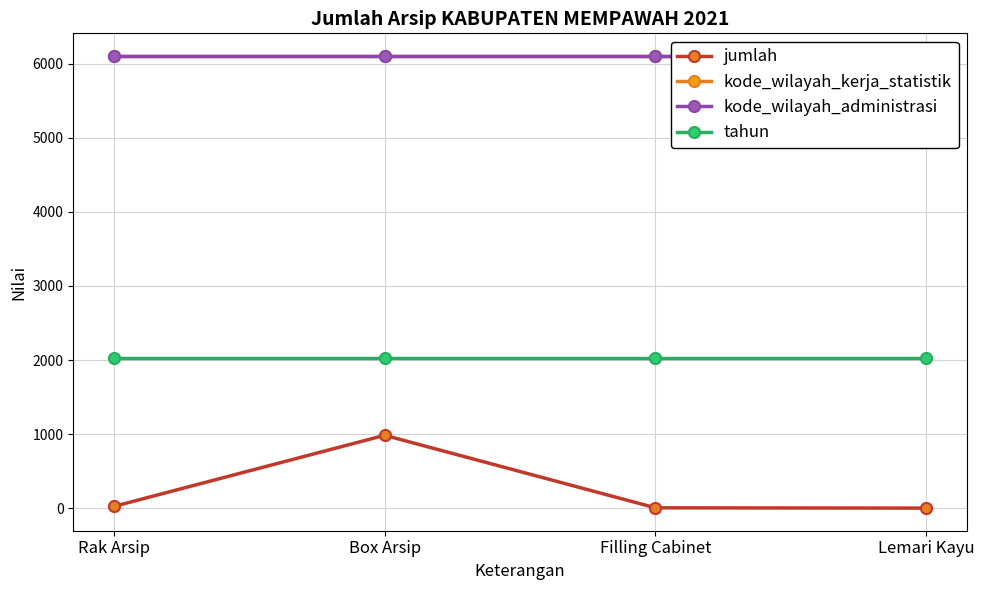

Reading right to left, extract all data points from this chart.

jumlah: Lemari Kayu=1	Filling Cabinet=5	Box Arsip=984	Rak Arsip=24
kode_wilayah_kerja_statistik: Lemari Kayu=6104	Filling Cabinet=6104	Box Arsip=6104	Rak Arsip=6104
kode_wilayah_administrasi: Lemari Kayu=6102	Filling Cabinet=6102	Box Arsip=6102	Rak Arsip=6102
tahun: Lemari Kayu=2021	Filling Cabinet=2021	Box Arsip=2021	Rak Arsip=2021